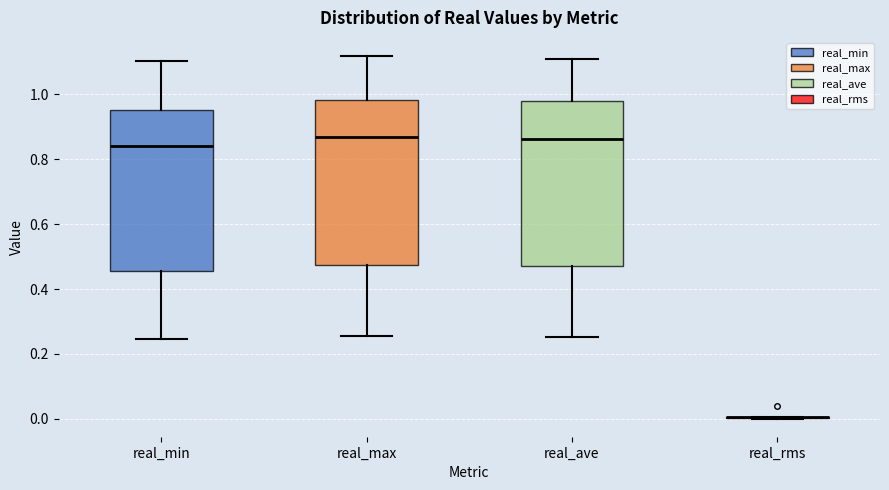

Reading left to right, read every box against the y-axis: the position of its median line, the range the box covers, and the ends of its whiskers. The values are not printed on the chart, so give them approximately, as read against the axis.

real_min: median 0.84, box 0.46 to 0.96, whiskers 0.24 to 1.10
real_max: median 0.86, box 0.48 to 0.98, whiskers 0.26 to 1.12
real_ave: median 0.86, box 0.48 to 0.98, whiskers 0.26 to 1.12
real_rms: box collapsed to a line at 0.00, whiskers 0.00 to 0.00